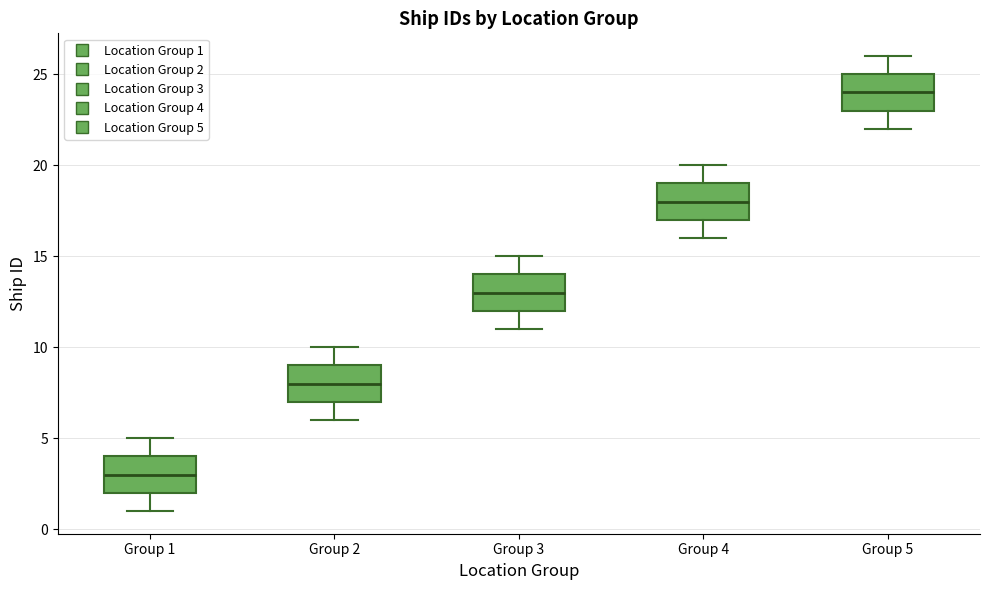

Reading left to right, transcribe this box plot: for each box, give where its median line is, the range the box spans, and where its two whiskers end, as read against the y-axis. The values are not printed on the chart, so give them approximately, as read against the axis.

Group 1: median 3, box 2 to 4, whiskers 1 to 5
Group 2: median 8, box 7 to 9, whiskers 6 to 10
Group 3: median 13, box 12 to 14, whiskers 11 to 15
Group 4: median 18, box 17 to 19, whiskers 16 to 20
Group 5: median 24, box 23 to 25, whiskers 22 to 26